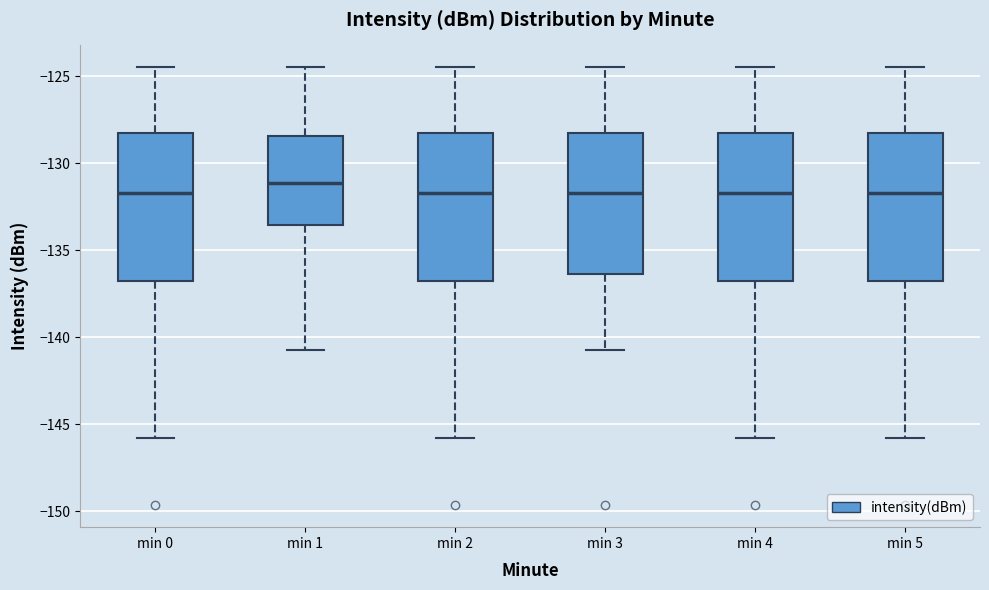

Where does the upper whisker of the box for min 0 end on the y-axis? The values are not printed on the chart, so give them approximately, as read against the axis.

-124.5